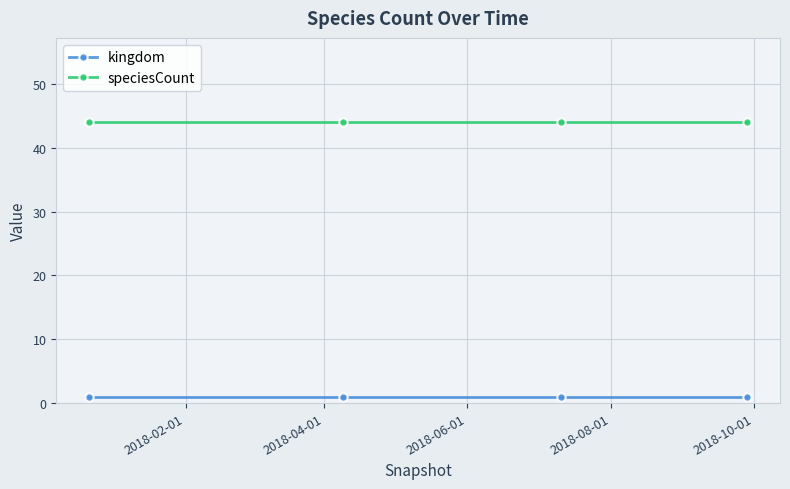

True or false: kingdom and speciesCount cross at least once.

False